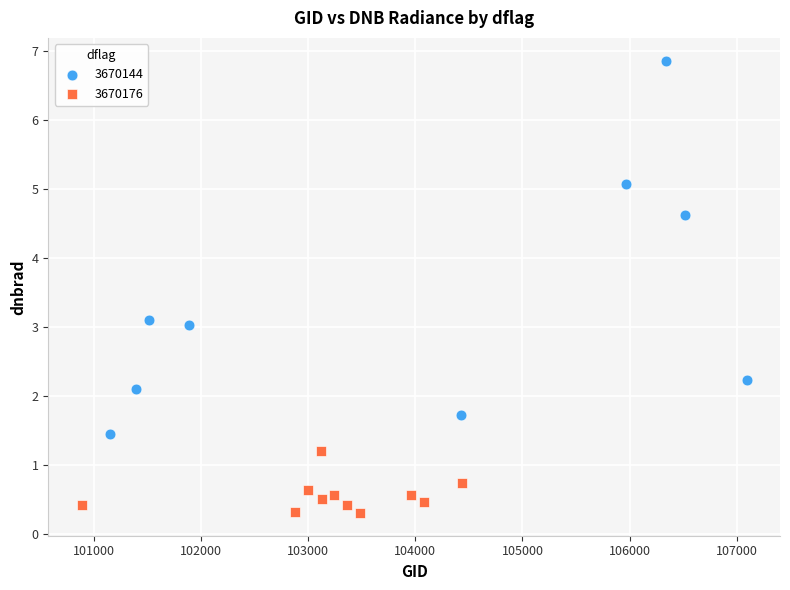

Which series reaches the maximum Y coordinate?

3670144